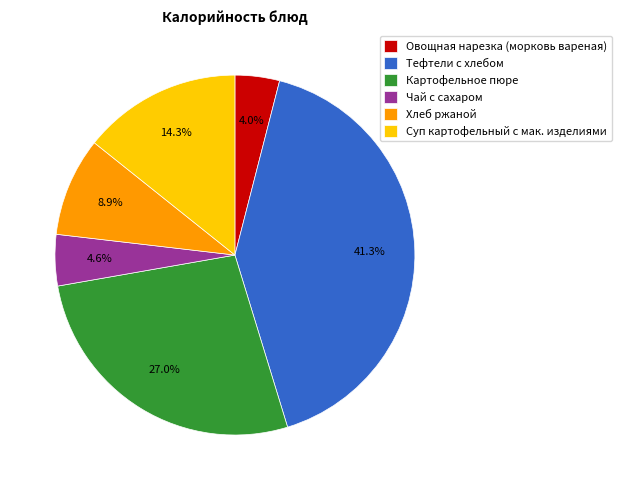

Rank the categories by value from highest to lowest.

Тефтели c хлебом, Картофельное пюре, Суп картофельный с мак. изделиями, Хлеб ржаной, Чай с сахаром, Овощная нарезка (морковь вареная)